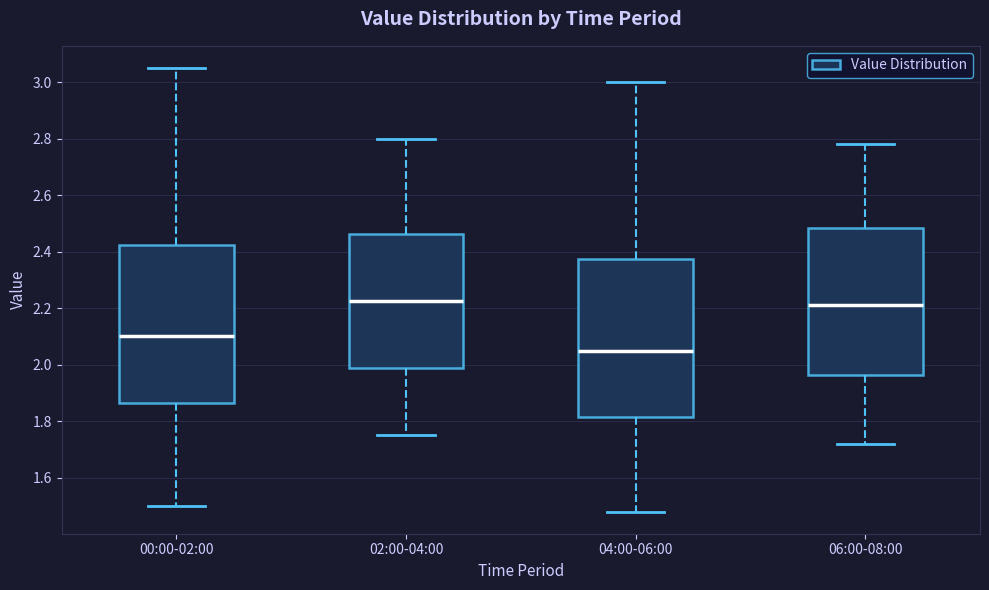

Reading left to right, transcribe this box plot: for each box, give where its median line is, the range the box spans, and where its two whiskers end, as read against the y-axis. The values are not printed on the chart, so give them approximately, as read against the axis.

00:00-02:00: median 2.10, box 1.86 to 2.42, whiskers 1.50 to 3.06
02:00-04:00: median 2.22, box 1.98 to 2.46, whiskers 1.76 to 2.80
04:00-06:00: median 2.06, box 1.82 to 2.38, whiskers 1.48 to 3.00
06:00-08:00: median 2.22, box 1.96 to 2.48, whiskers 1.72 to 2.78